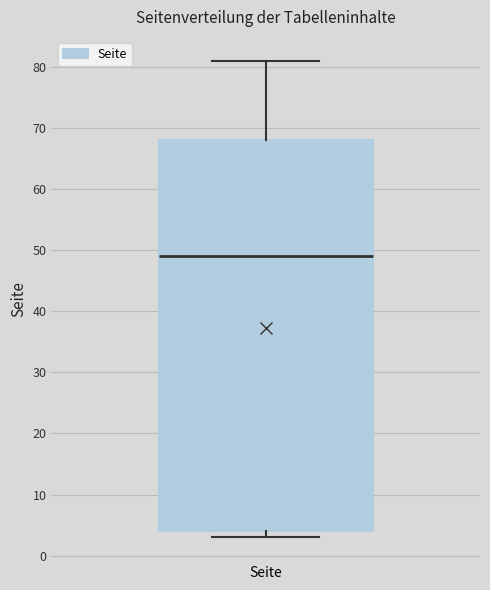

Transcribe this box plot: give where the median line is, the range the box spans, and where the two whiskers end, as read against the y-axis. The values are not printed on the chart, so give them approximately, as read against the axis.

median 49, box 4 to 68, whiskers 3 to 81